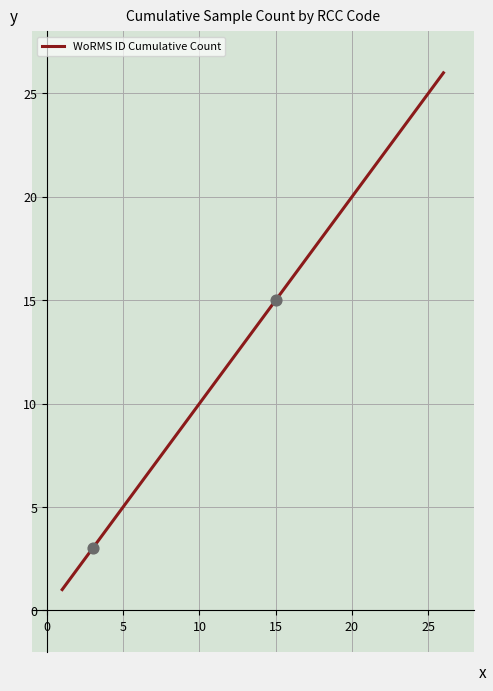

What is the difference between the maximum and minimum values?

25